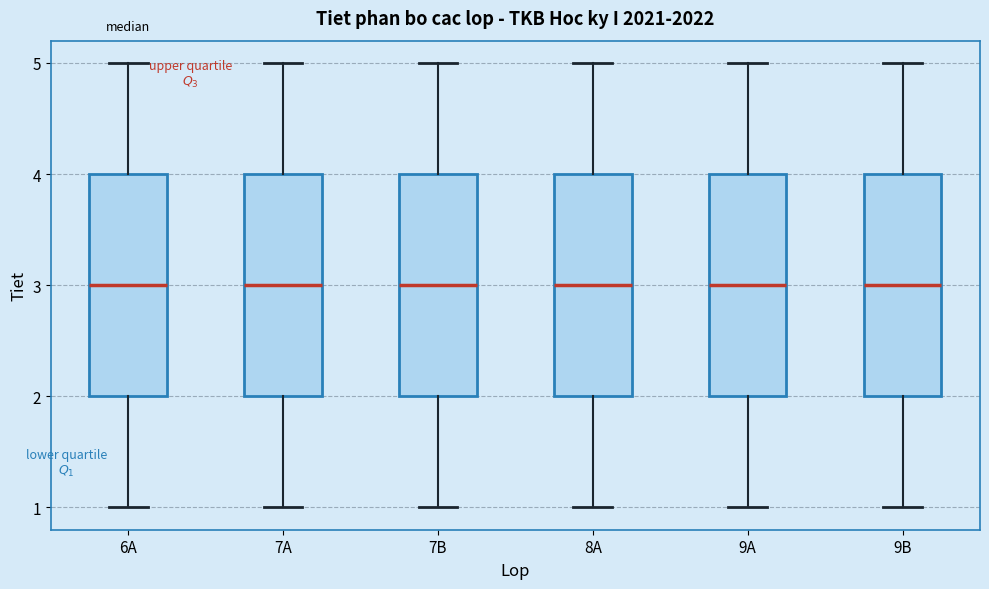

Reading left to right, transcribe this box plot: for each box, give where its median line is, the range the box spans, and where its two whiskers end, as read against the y-axis. The values are not printed on the chart, so give them approximately, as read against the axis.

6A: median 3, box 2 to 4, whiskers 1 to 5
7A: median 3, box 2 to 4, whiskers 1 to 5
7B: median 3, box 2 to 4, whiskers 1 to 5
8A: median 3, box 2 to 4, whiskers 1 to 5
9A: median 3, box 2 to 4, whiskers 1 to 5
9B: median 3, box 2 to 4, whiskers 1 to 5